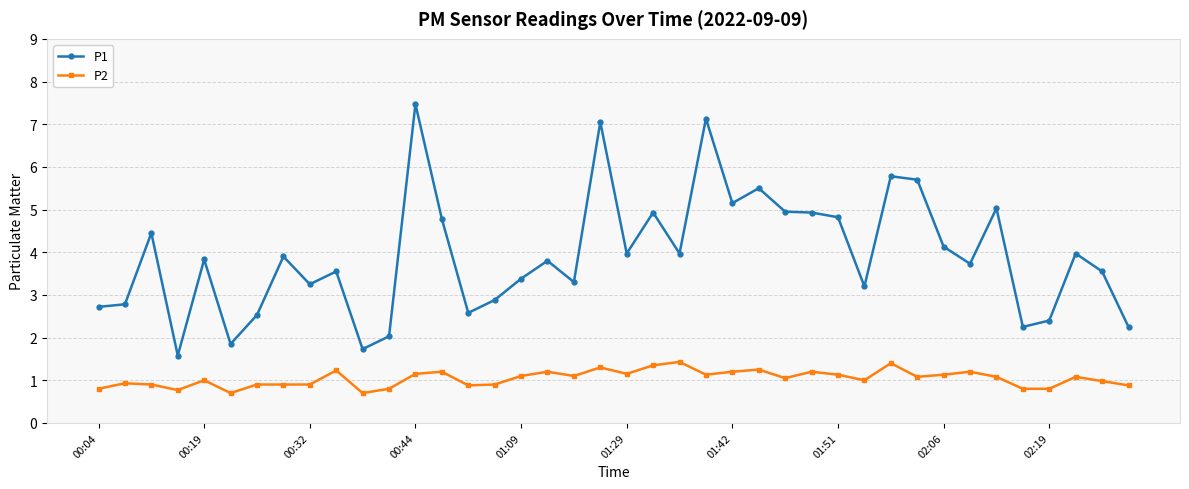

Which series has the largest total across all categories?

P1